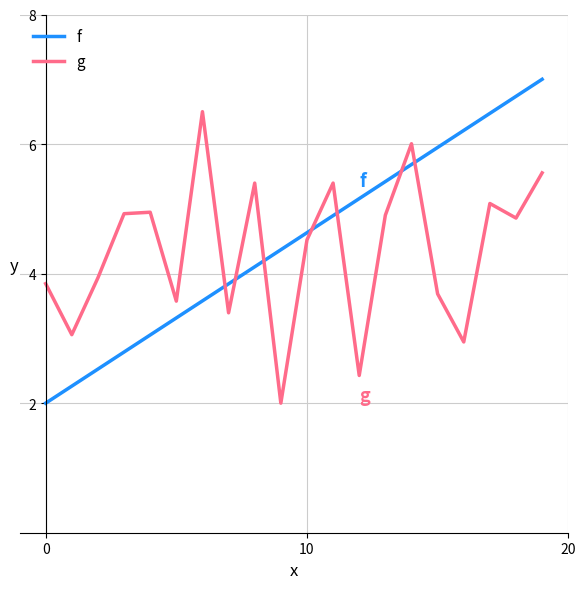

Rank the series by their maximum value, from lowest to highest.

g, f